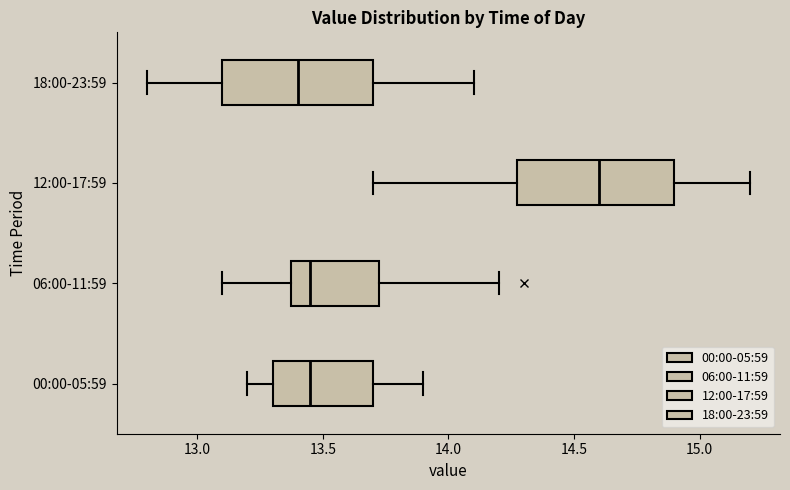

Where is the left edge of the box for 00:00-05:59 on the x-axis? The values are not printed on the chart, so give them approximately, as read against the axis.

13.30